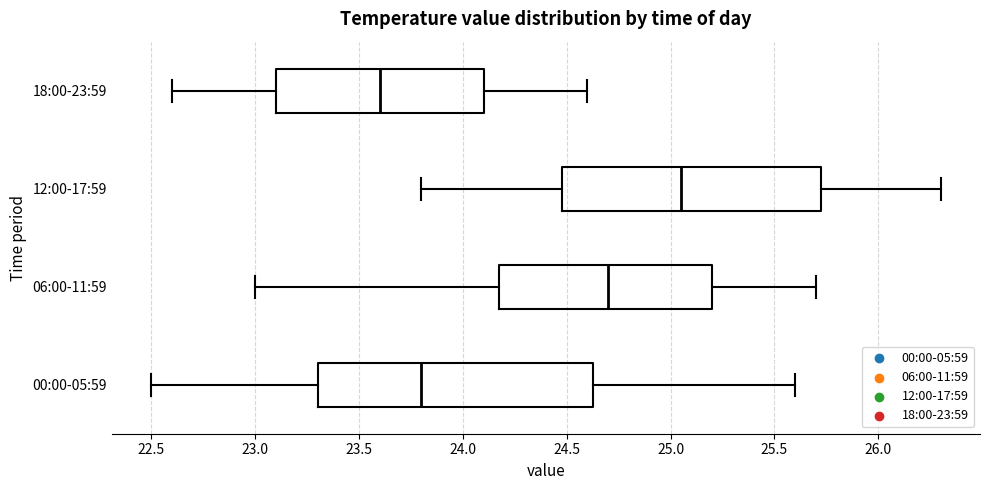

Reading bottom to top, read every box against the x-axis: the position of its median line, the range the box covers, and the ends of its whiskers. The values are not printed on the chart, so give them approximately, as read against the axis.

00:00-05:59: median 23.80, box 23.30 to 24.65, whiskers 22.50 to 25.60
06:00-11:59: median 24.70, box 24.20 to 25.20, whiskers 23.00 to 25.70
12:00-17:59: median 25.05, box 24.50 to 25.75, whiskers 23.80 to 26.30
18:00-23:59: median 23.60, box 23.10 to 24.10, whiskers 22.60 to 24.60